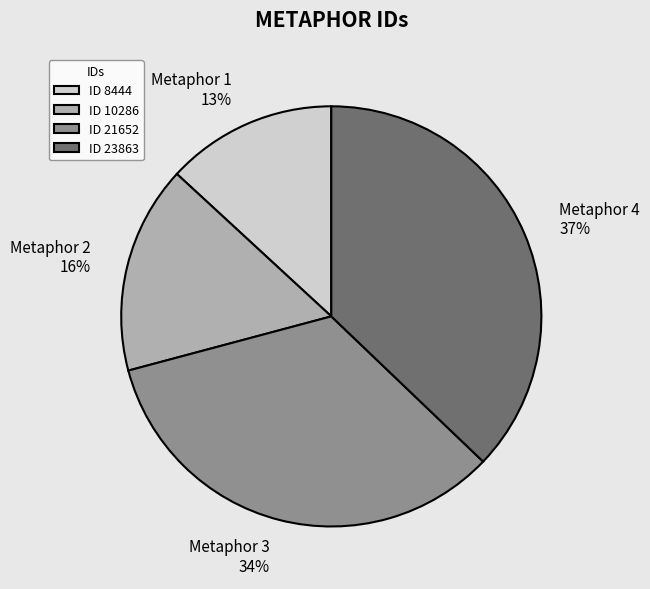

Which has a higher value, ID 10286 or ID 8444?

ID 10286